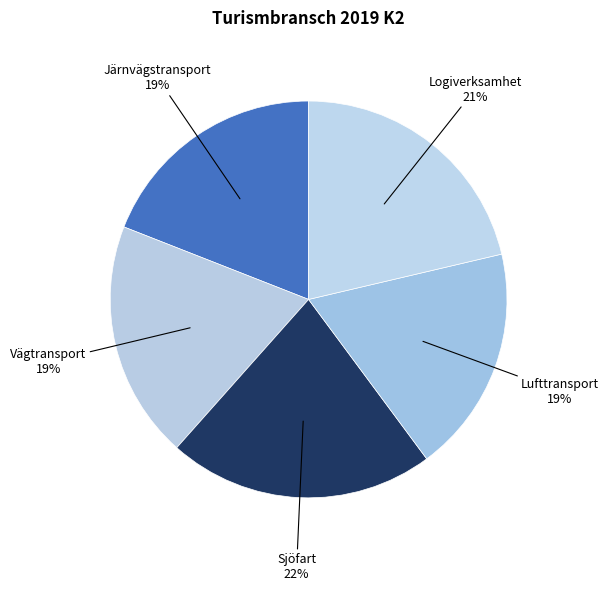

How many slices are in this pie chart?

5